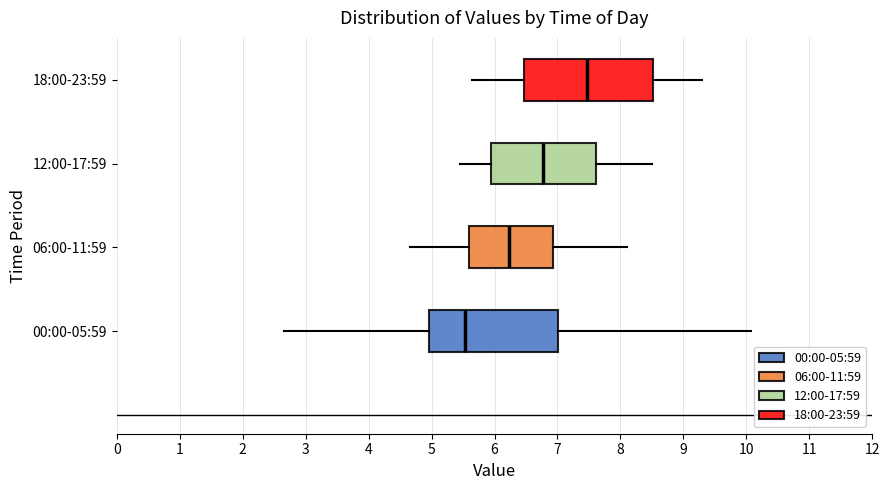

Reading bottom to top, read every box against the x-axis: the position of its median line, the range the box covers, and the ends of its whiskers. The values are not printed on the chart, so give them approximately, as read against the axis.

00:00-05:59: median 5.5, box 5.0 to 7.0, whiskers 2.7 to 10.1
06:00-11:59: median 6.2, box 5.6 to 6.9, whiskers 4.7 to 8.1
12:00-17:59: median 6.8, box 6.0 to 7.6, whiskers 5.5 to 8.5
18:00-23:59: median 7.5, box 6.5 to 8.5, whiskers 5.7 to 9.3